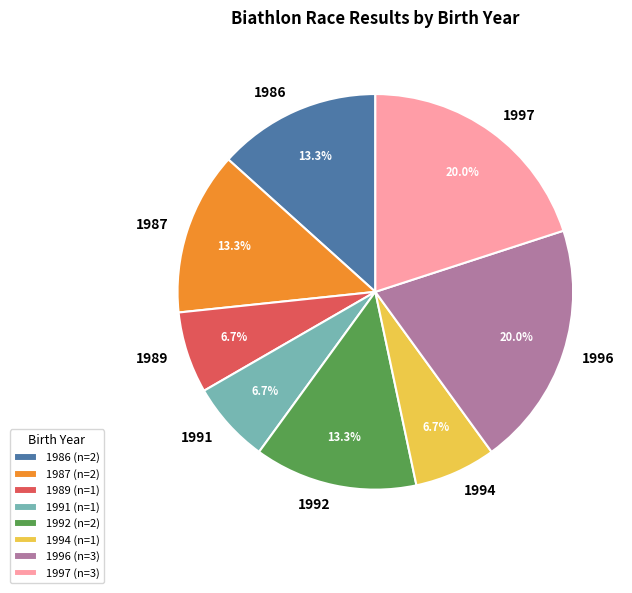

Does 1992 represent more than half of the total?

No